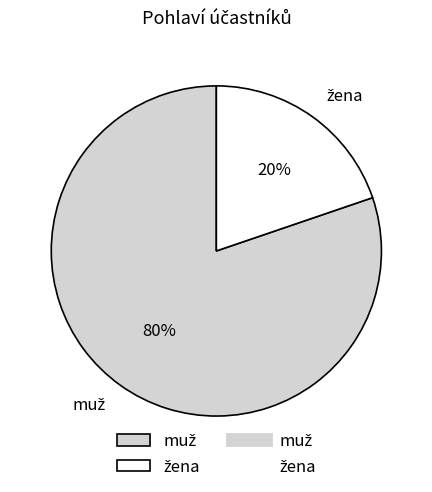

Is there any slice that represents more than half of the pie?

Yes